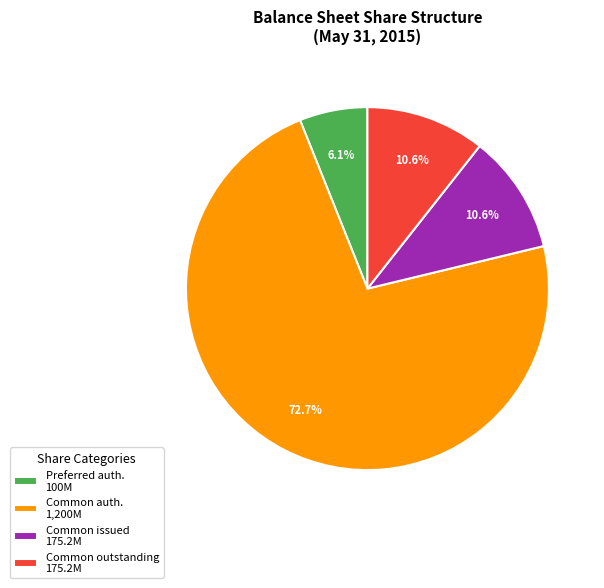

Which category has the smallest portion of the pie?

Preferred auth. 100M